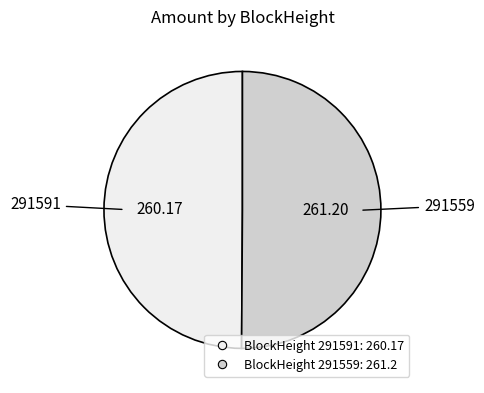

Rank the categories by value from highest to lowest.

291559, 291591